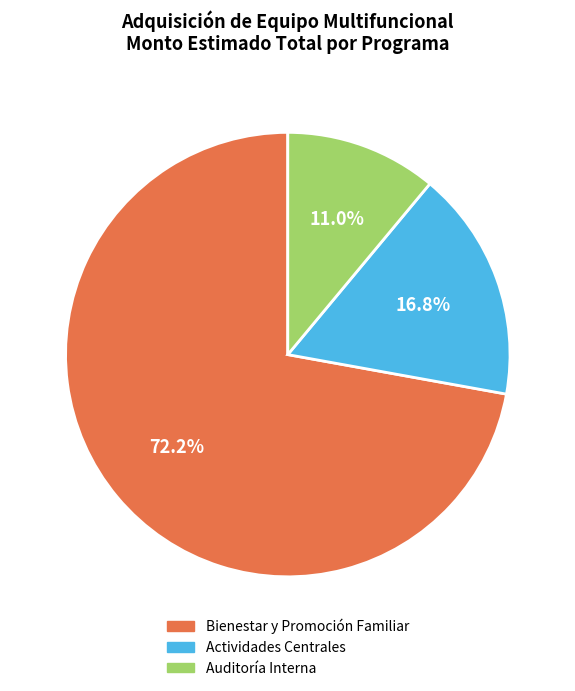

To the nearest percent, what is the difference between the largest and smallest slice percentages?

61%